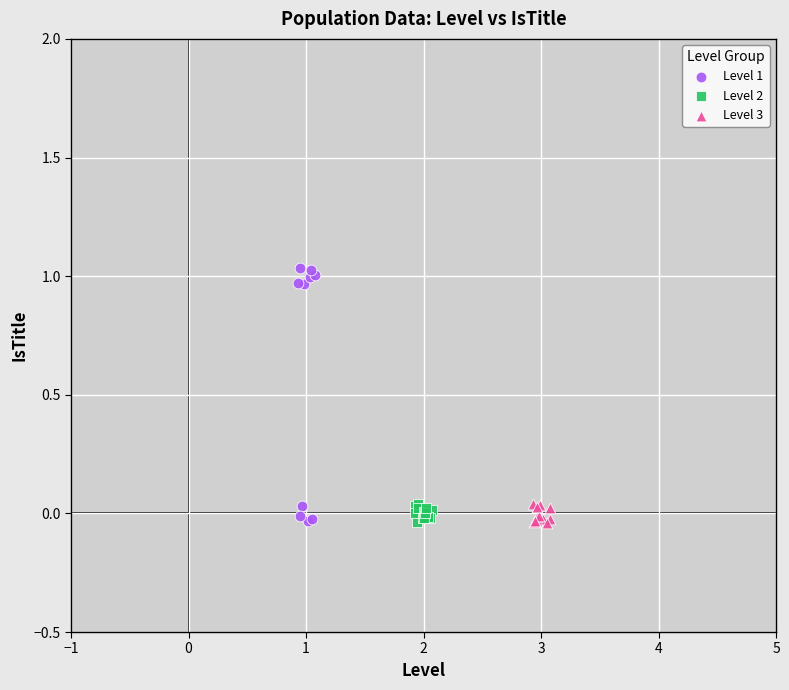

What are all the series names shown in the legend?

Level 1, Level 2, Level 3